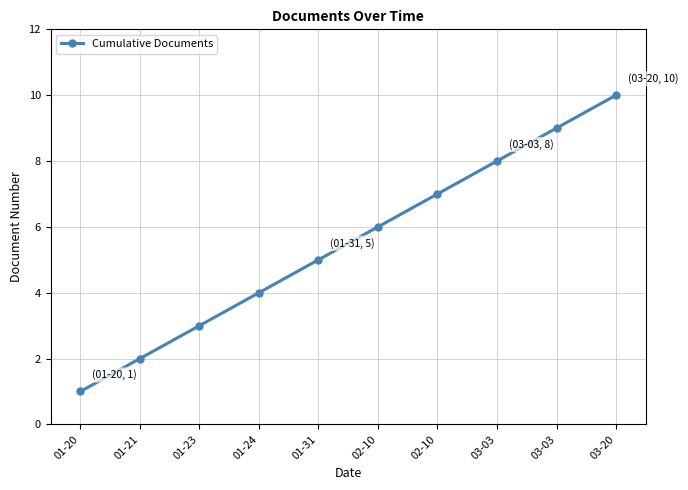

Does the chart have visible grid lines?

Yes